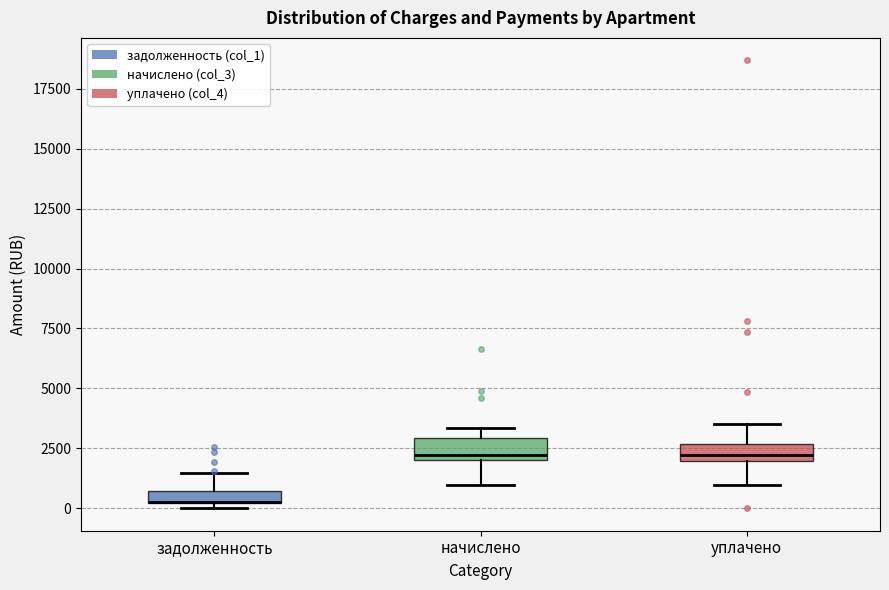

Where is the upper edge of the box for уплачено on the y-axis? The values are not printed on the chart, so give them approximately, as read against the axis.

2500